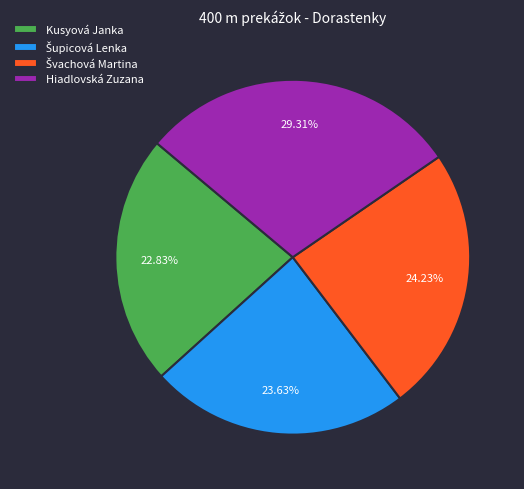

What percentage is the Hiadlovská Zuzana slice, to the nearest percent?

29%